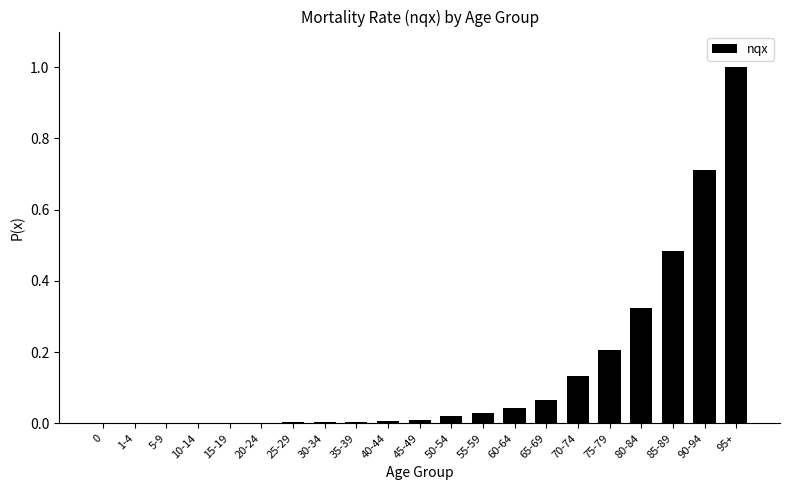

The value at 1-4 is 0.0. True or false?

True